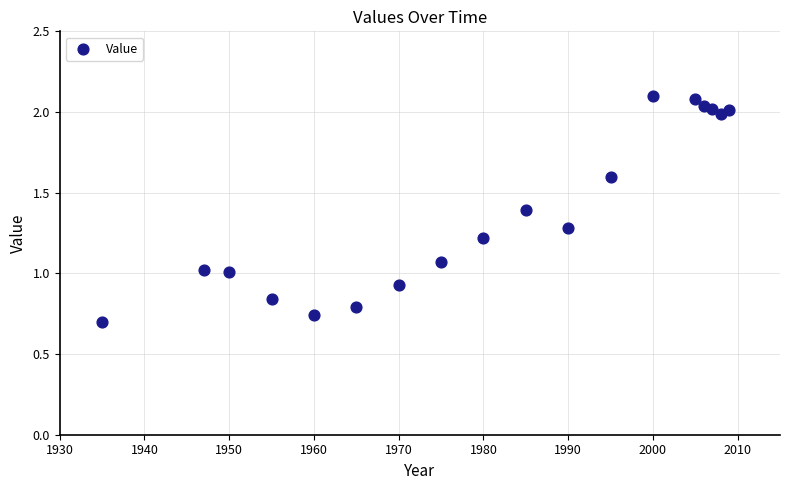

What is the range of X values (max minus min)?

74.0